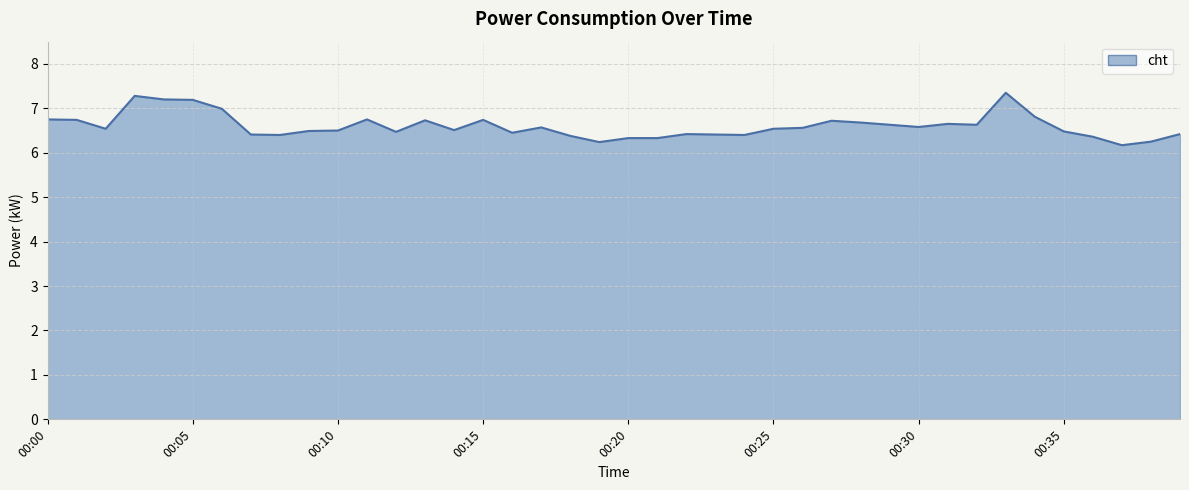

What is the difference between the maximum and minimum values?

1.2